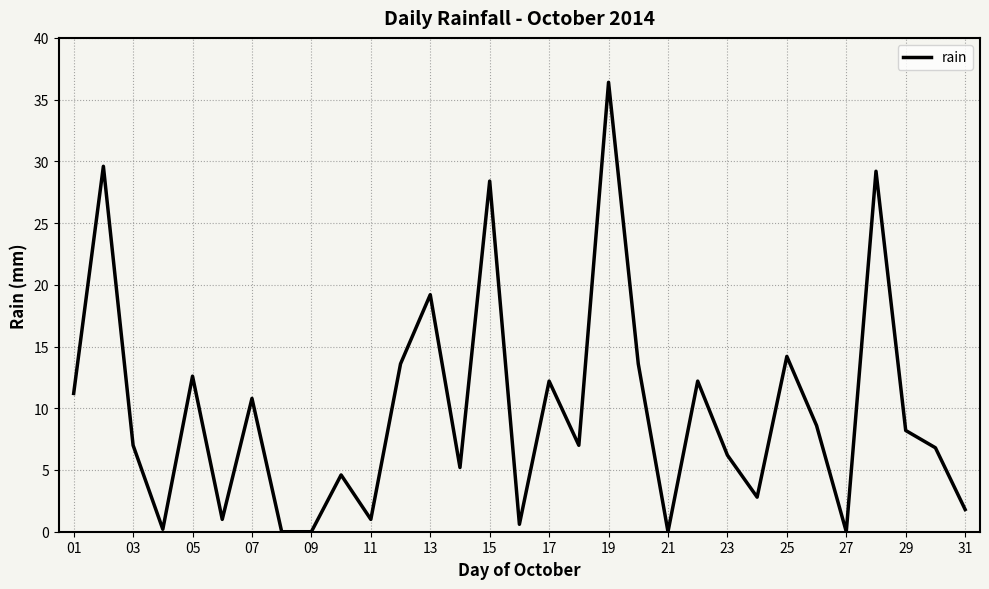

What is the difference between the maximum and minimum values?

36.4